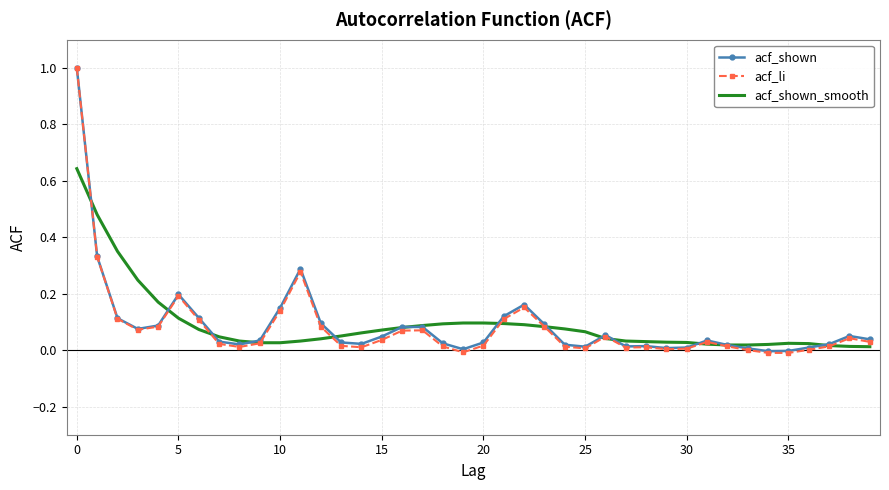

What is the maximum value for acf_li?

1.0